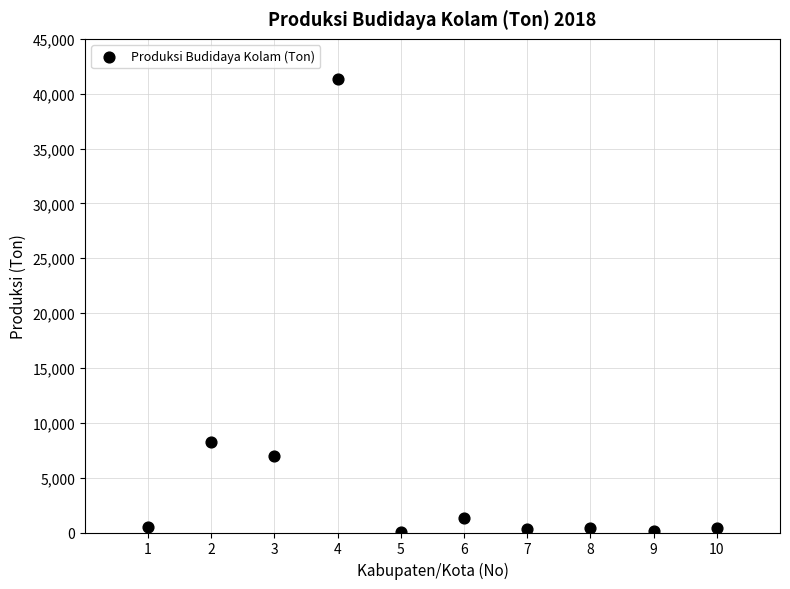

What Y value in the scatter plot is closest to 20686?

8277.7